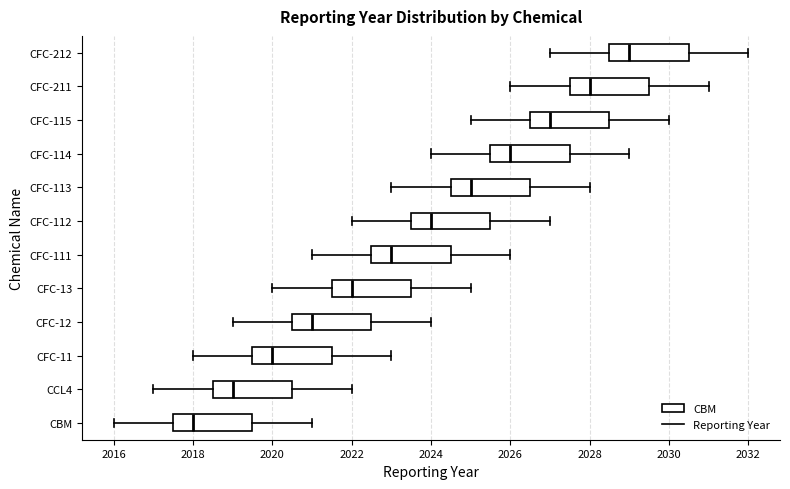

Where is the left edge of the box for CFC-12 on the x-axis? The values are not printed on the chart, so give them approximately, as read against the axis.

2020.6